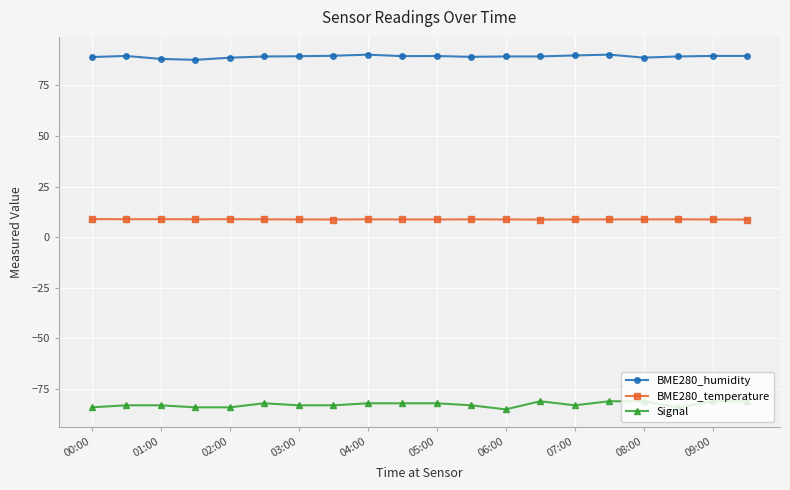

What is the greatest value displayed?

90.1